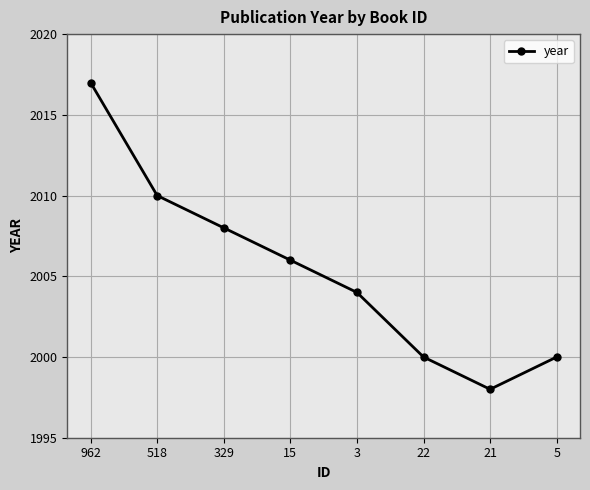

Approximately how many times larger is the value at 329 compared to 15?

1.0